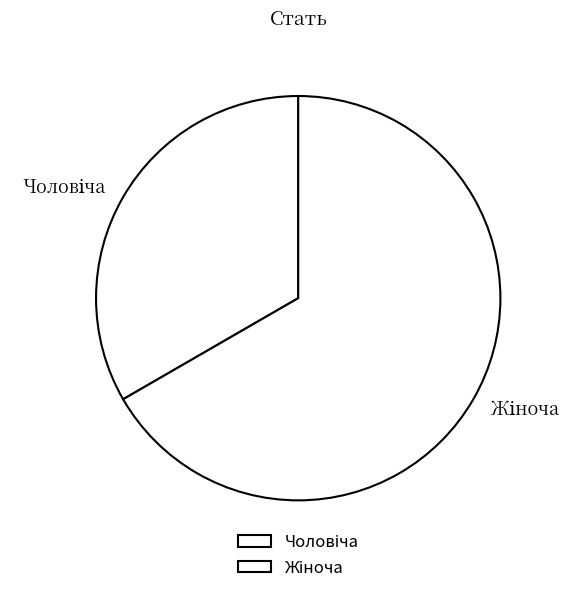

Is there a majority slice in this chart?

Yes